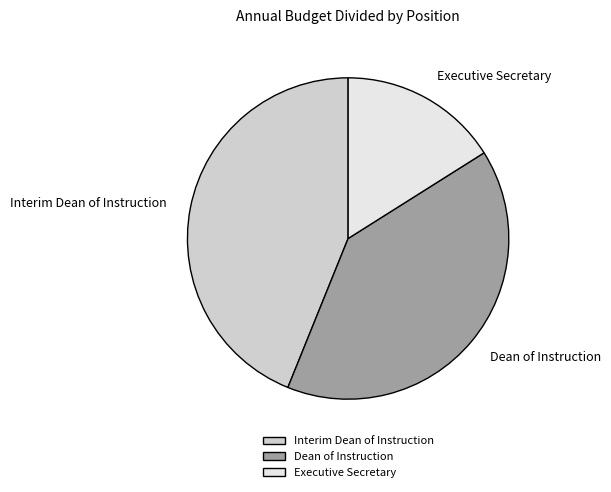

Is it true that Dean of Instruction is 25% of the pie?

False